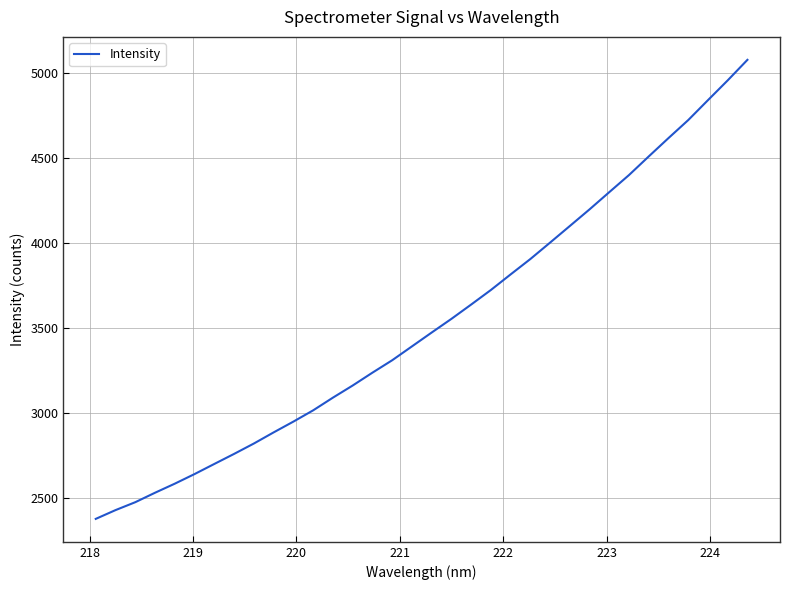

How many distinct data groups are displayed?

1